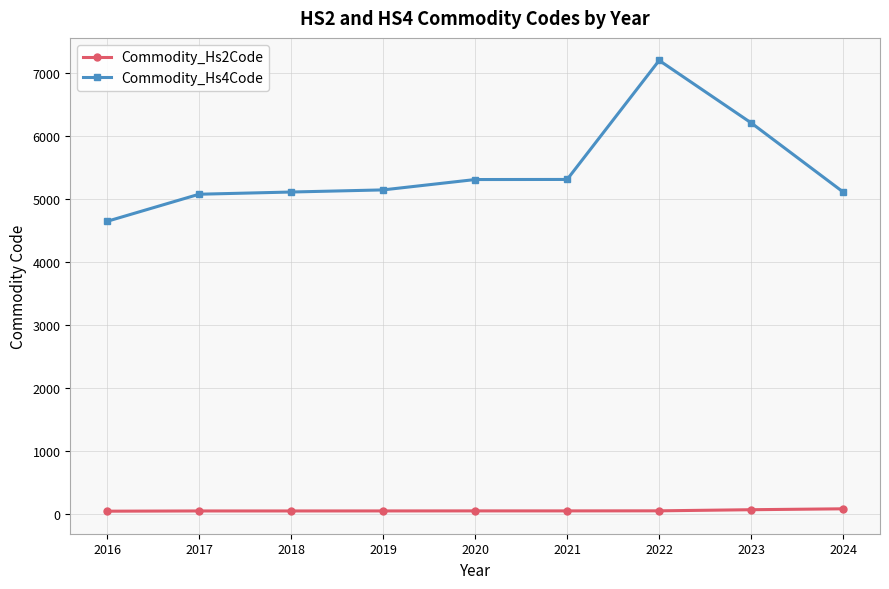

List the series in order of their overall mean, highest first.

Commodity_Hs4Code, Commodity_Hs2Code